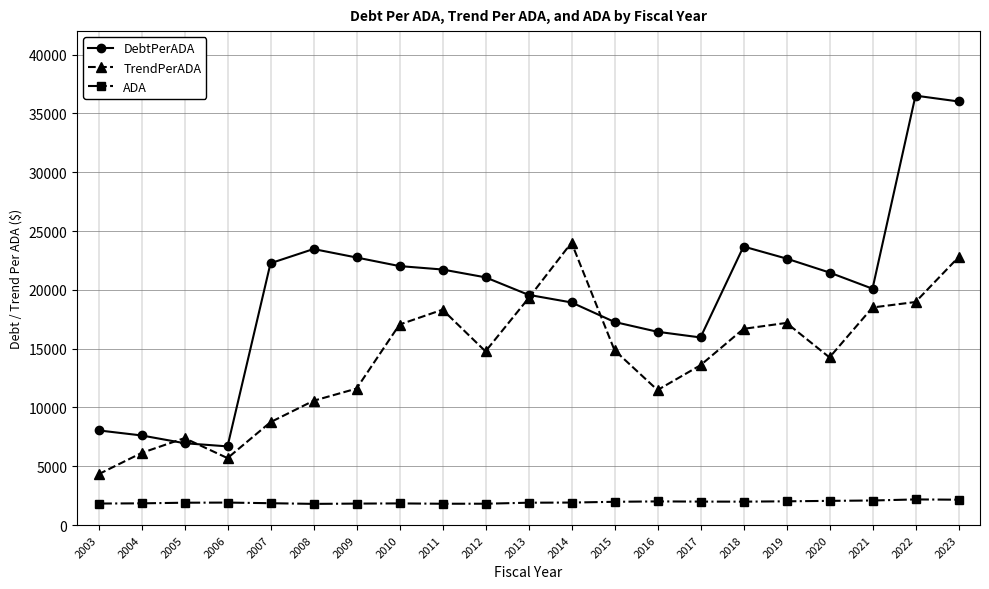

True or false: ADA has more than 2 interior local peaks.

True